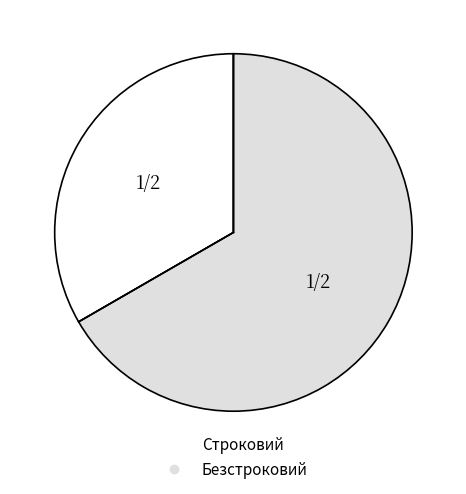

Is it true that Строковий is 33% of the pie?

True